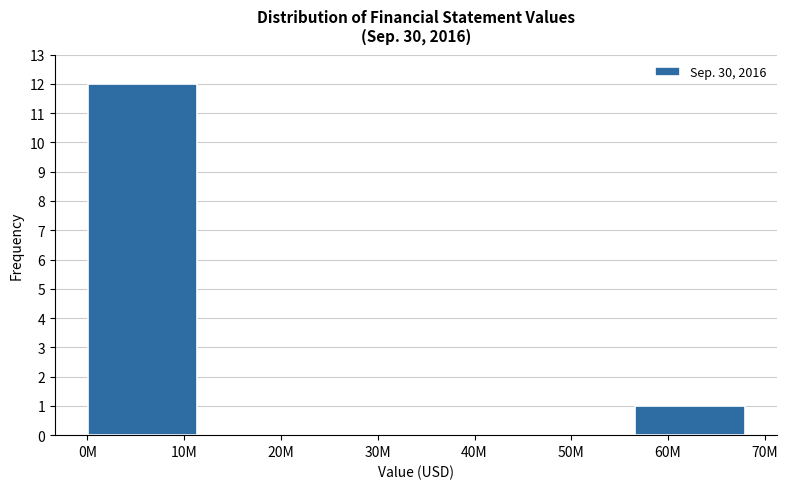

Reading left to right, list all the values displayed in this chart.

10M=12	20M=0	30M=0	40M=0	50M=0	60M=1